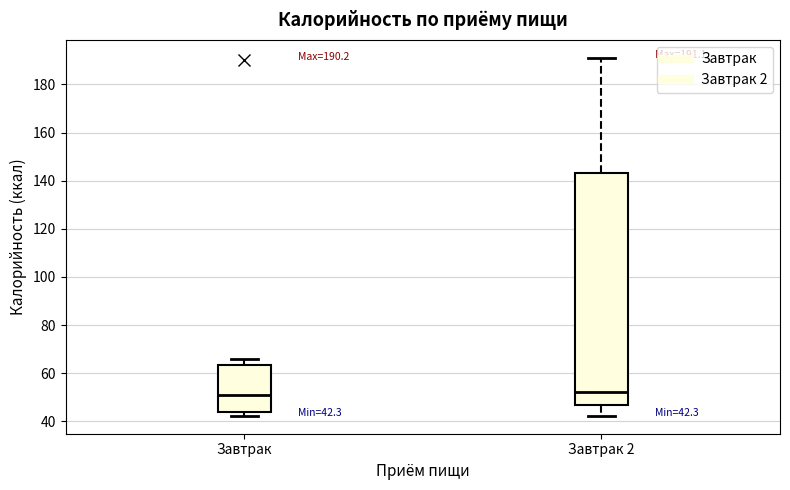

Which box is the tallest, from its lower edge to its upper edge?

Завтрак 2